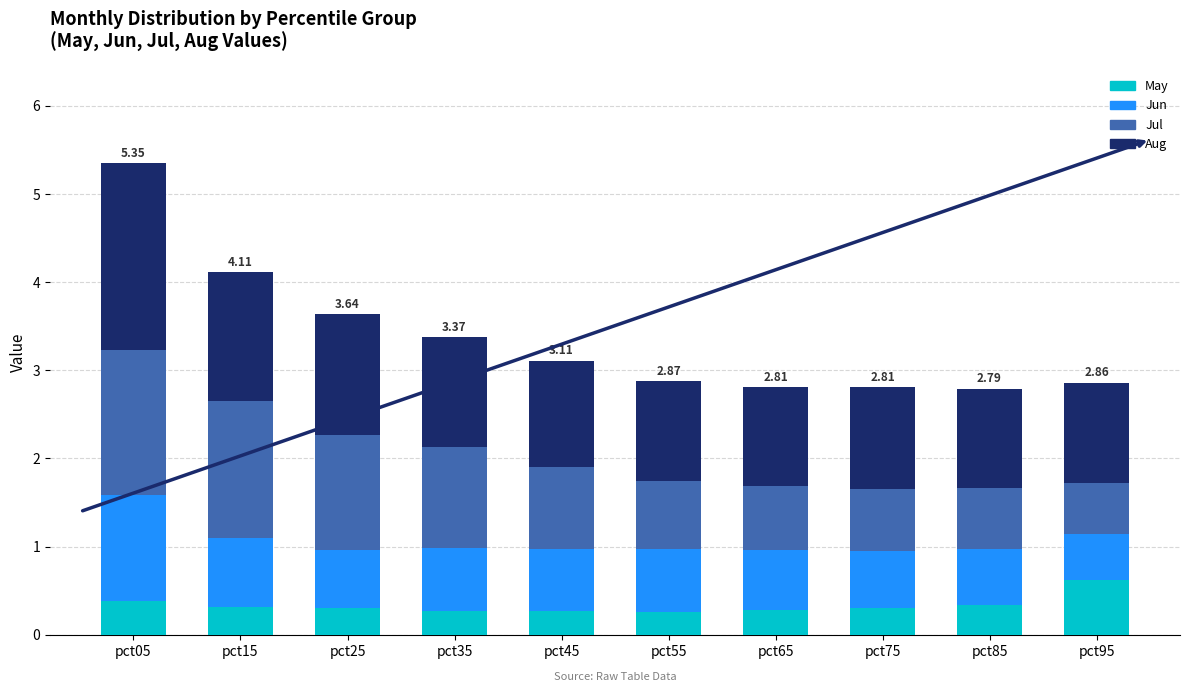

At which category is the sum across all series the highest?

pct05